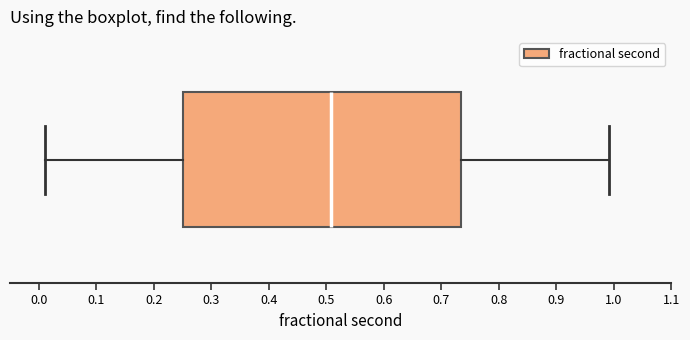

Read this box plot against the x-axis: the position of the median line, the range covered by the box, and the ends of both whiskers. The values are not printed on the chart, so give them approximately, as read against the axis.

median 0.51, box 0.25 to 0.73, whiskers 0.01 to 0.99